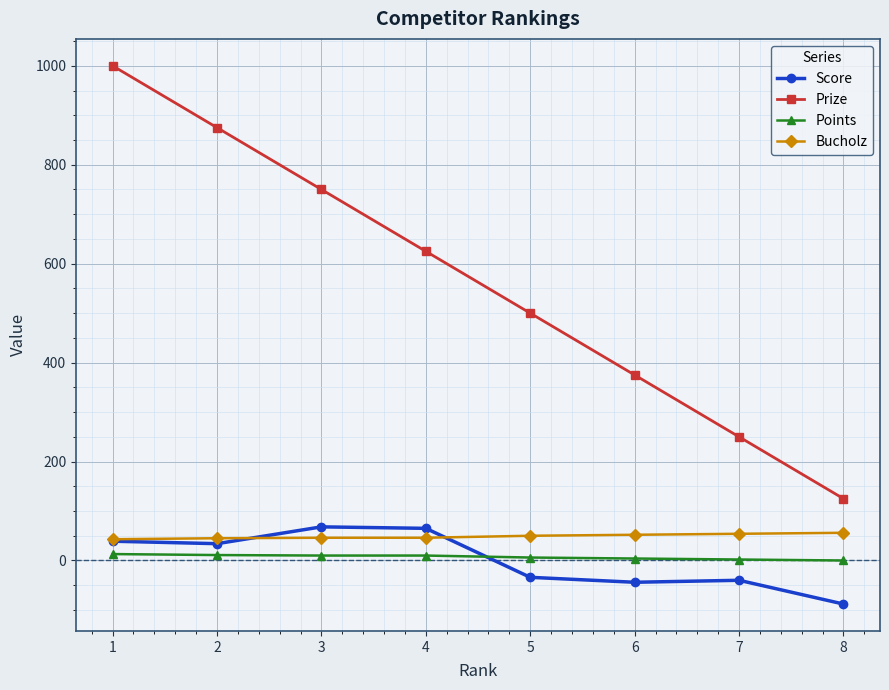

At which category is the sum across all series the highest?

1